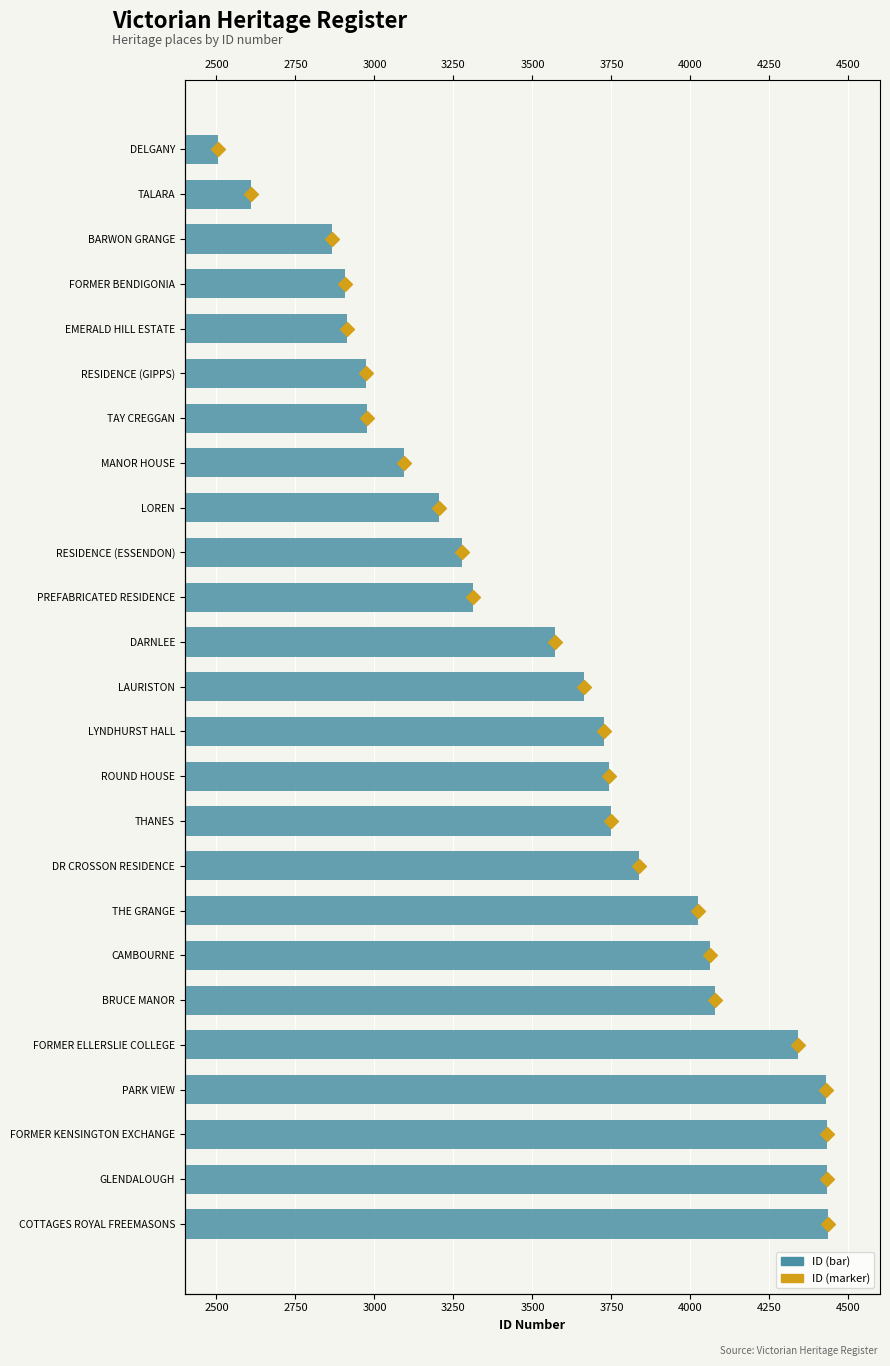

Which series contains the lowest Y value?

ID marker